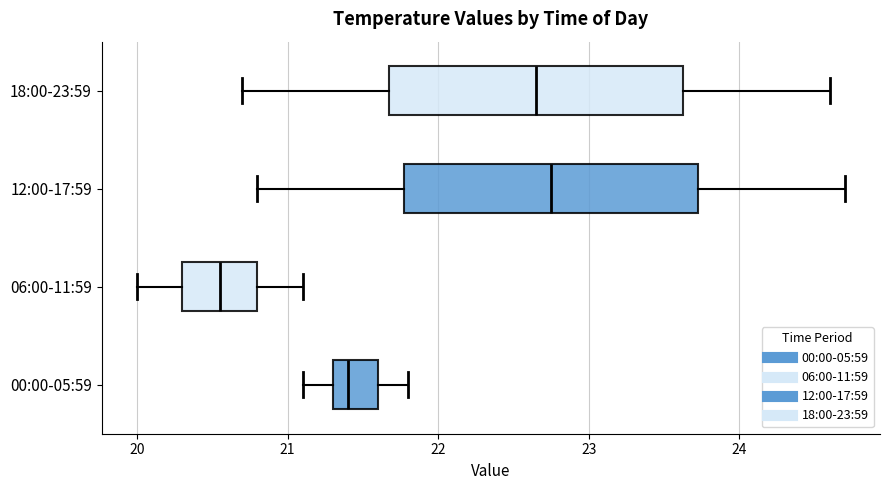

Reading bottom to top, read every box against the x-axis: the position of its median line, the range the box covers, and the ends of its whiskers. The values are not printed on the chart, so give them approximately, as read against the axis.

00:00-05:59: median 21.4, box 21.3 to 21.6, whiskers 21.1 to 21.8
06:00-11:59: median 20.6, box 20.3 to 20.8, whiskers 20.0 to 21.1
12:00-17:59: median 22.8, box 21.8 to 23.7, whiskers 20.8 to 24.7
18:00-23:59: median 22.7, box 21.7 to 23.6, whiskers 20.7 to 24.6